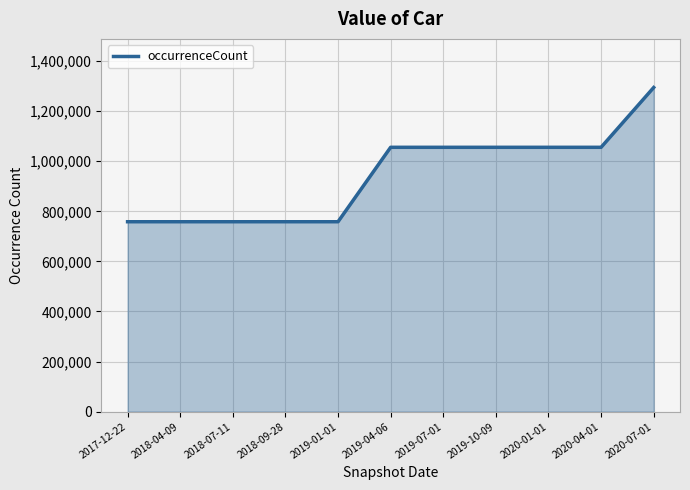

Count the values in the range 758441 to 1055718.

10